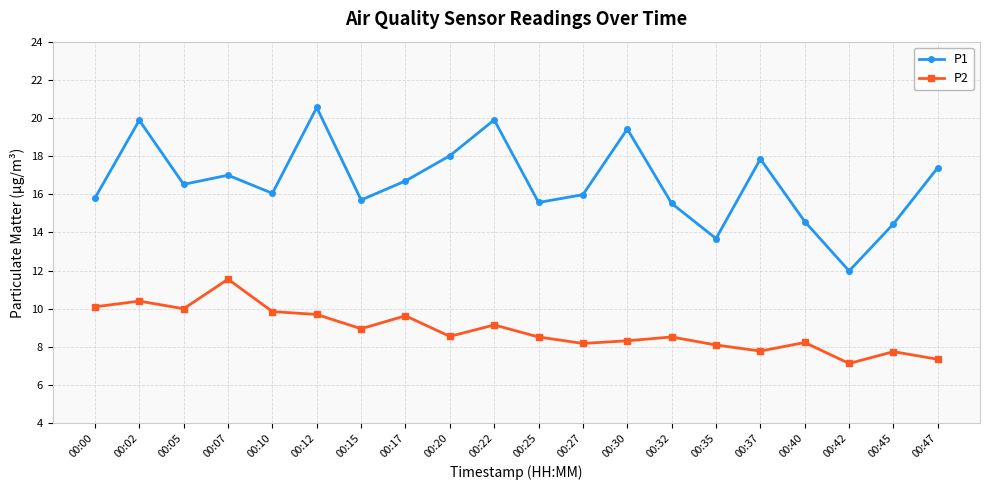

Which series changed the most between 00:07 and 00:22?

P1